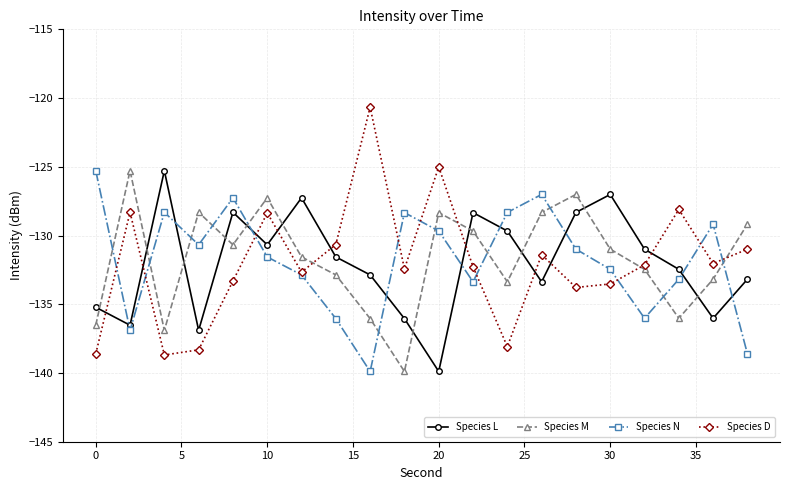

What is the value of the Species D point at the 8th from the left?

-130.7